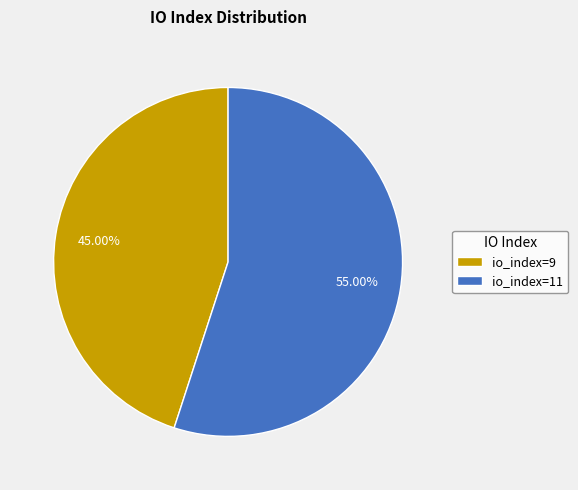

What percentage is the io_index=11 slice, to the nearest percent?

55%